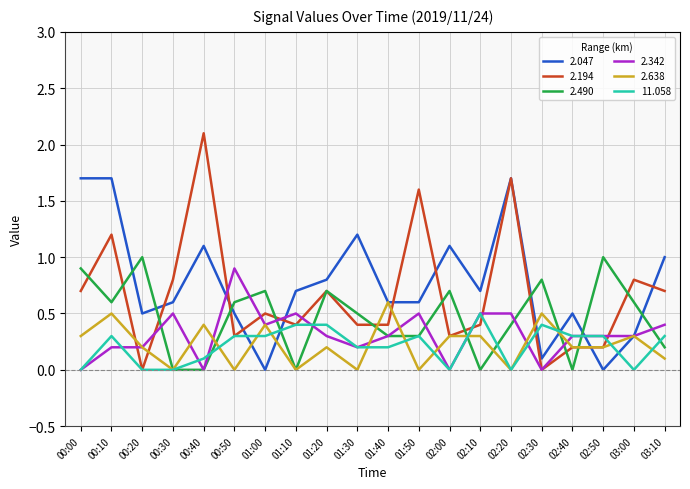

List the series in order of their peak value, lowest first.

11.058, 2.638, 2.342, 2.490, 2.047, 2.194